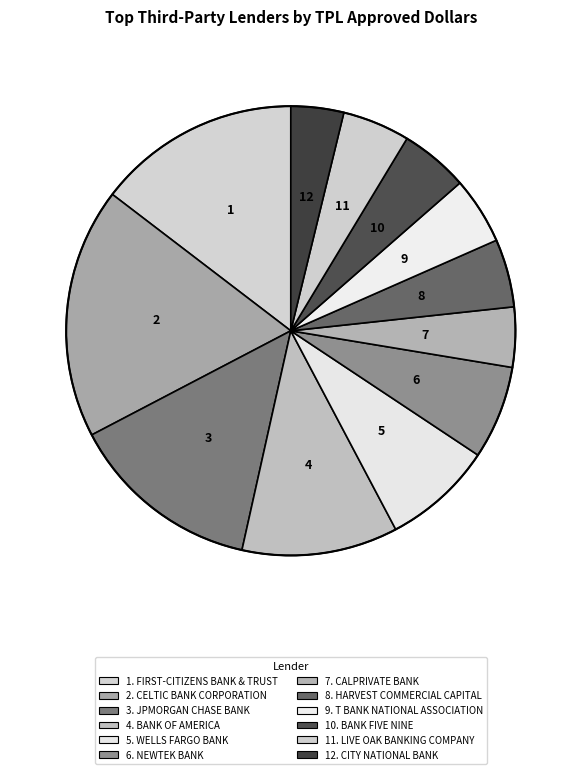

Count the number of slices in the pie.

12